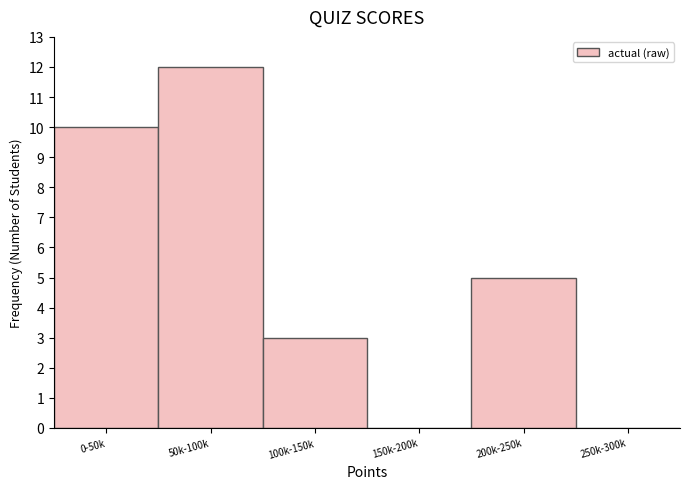

Reading right to left, list all the values displayed in this chart.

250k-300k=0	200k-250k=5	150k-200k=0	100k-150k=3	50k-100k=12	0-50k=10